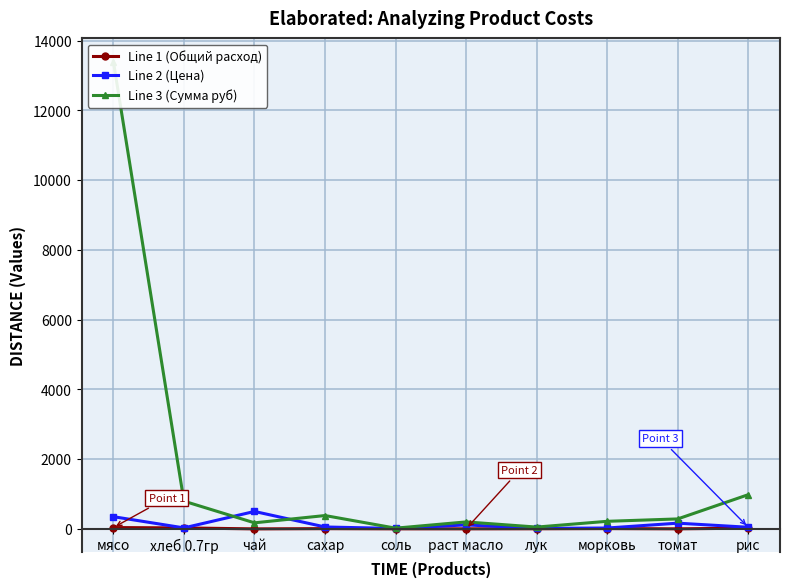

The Line 2 (Цена) series shows 80.7 at сахар. True or false?

False